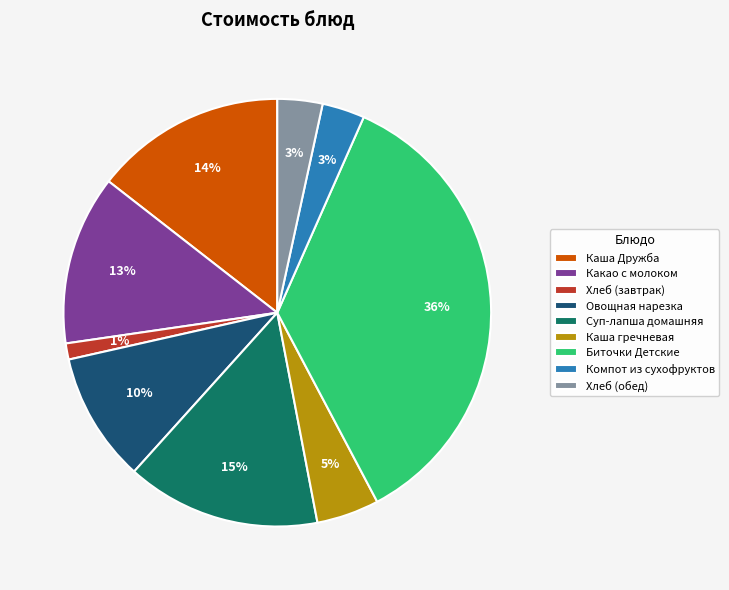

How many segments does this pie chart have?

9